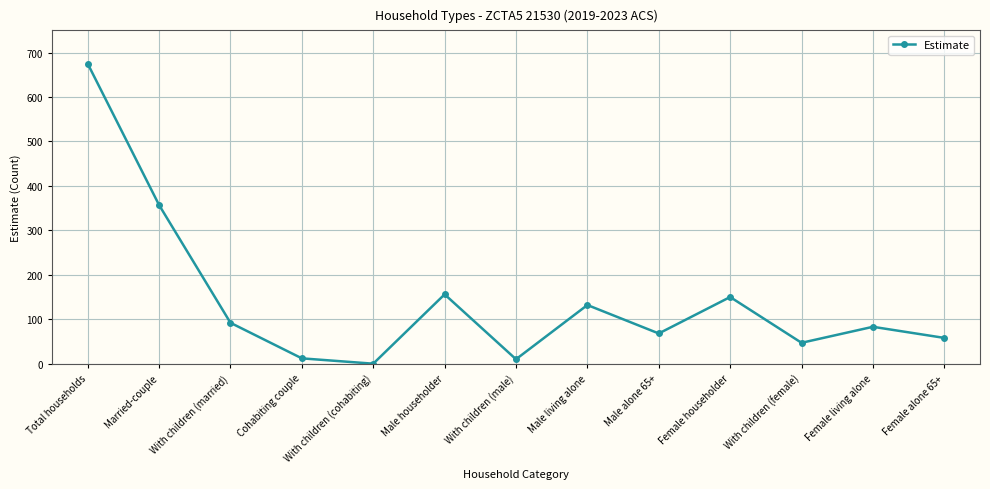

What is the greatest value displayed?

675